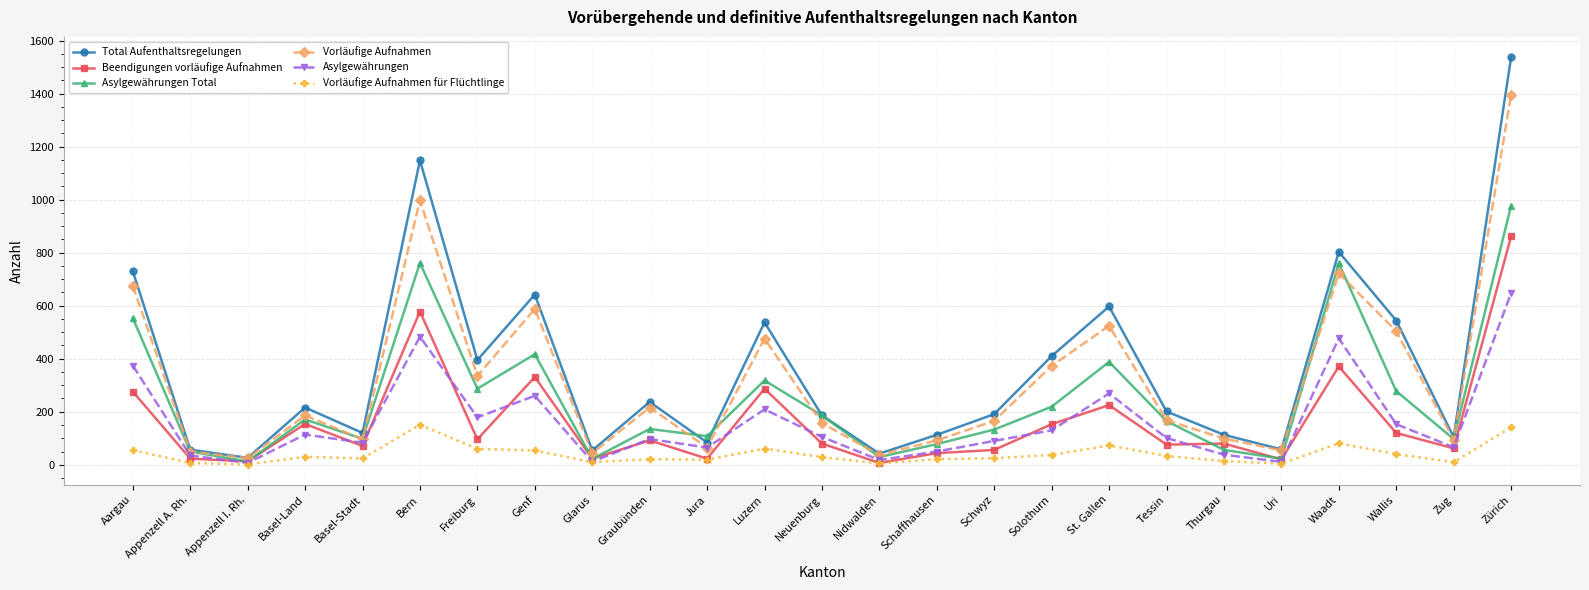

What is the difference between the highest and lowest values at Jura?

89